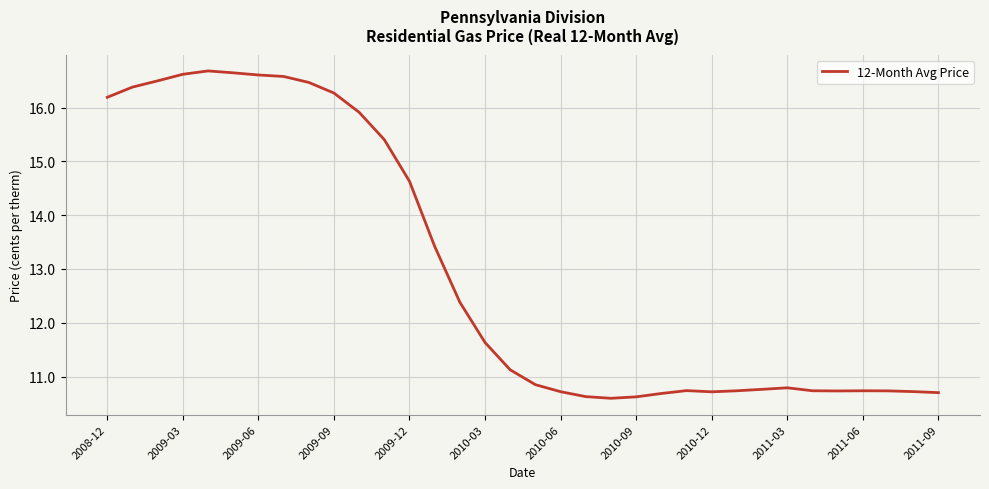

What is the difference between the maximum and minimum values?

6.1